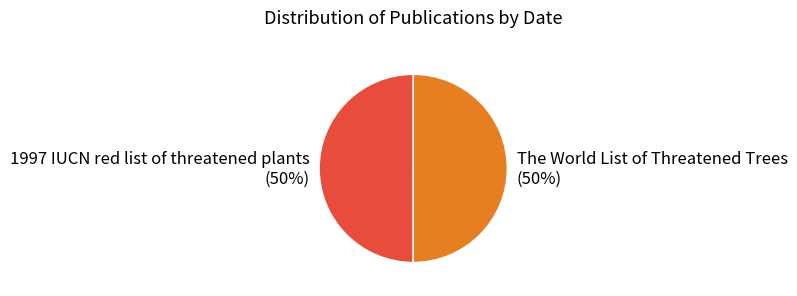

True or false: The World List of Threatened Trees accounts for 50% of the total.

True